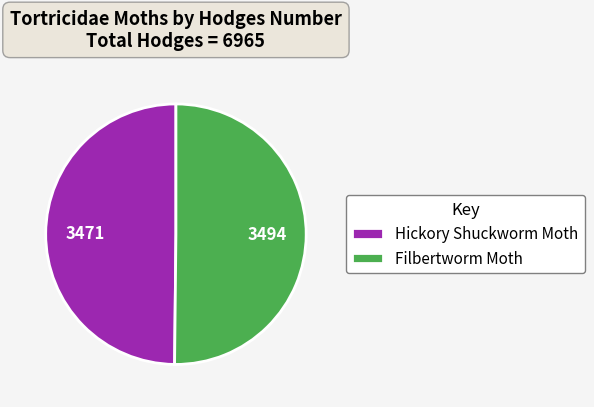

Is the sum of Hickory Shuckworm Moth and Filbertworm Moth greater than half?

Yes